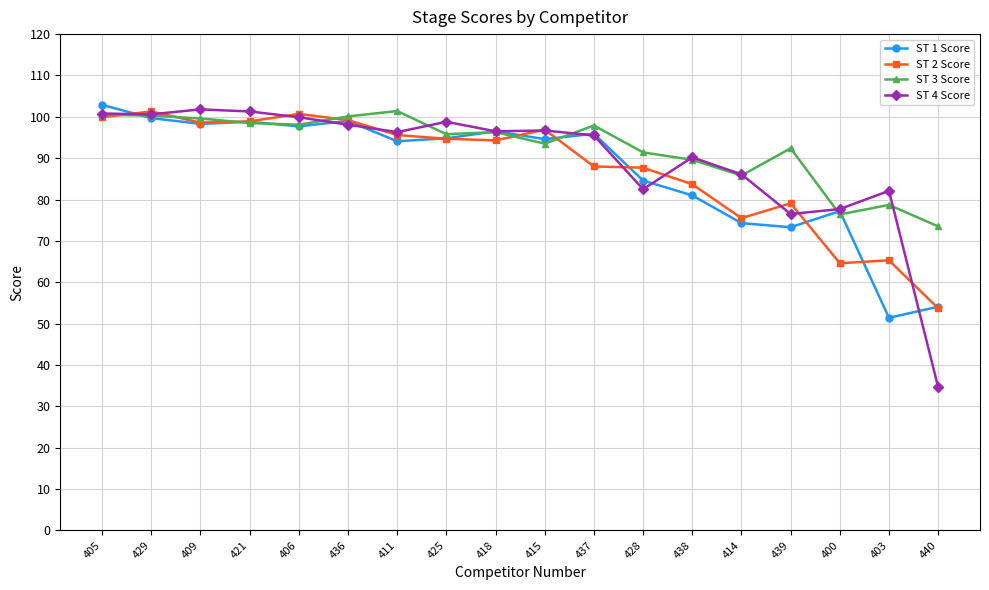

True or false: ST 2 Score has a value of 44.0 at 400.

False